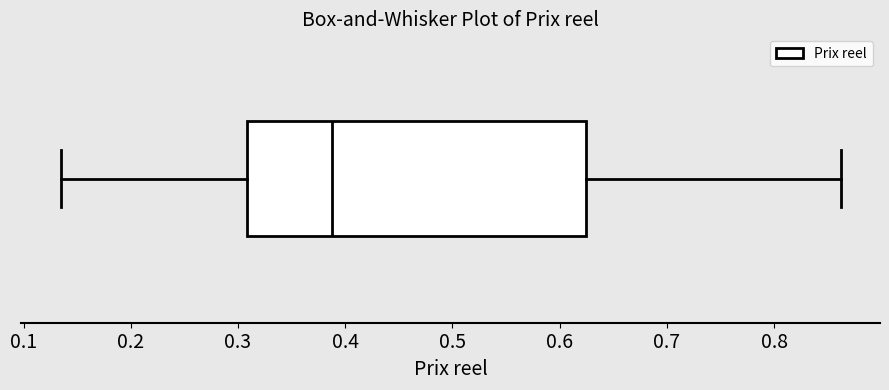

Transcribe this box plot: give where the median line is, the range the box spans, and where the two whiskers end, as read against the x-axis. The values are not printed on the chart, so give them approximately, as read against the axis.

median 0.39, box 0.31 to 0.63, whiskers 0.13 to 0.86